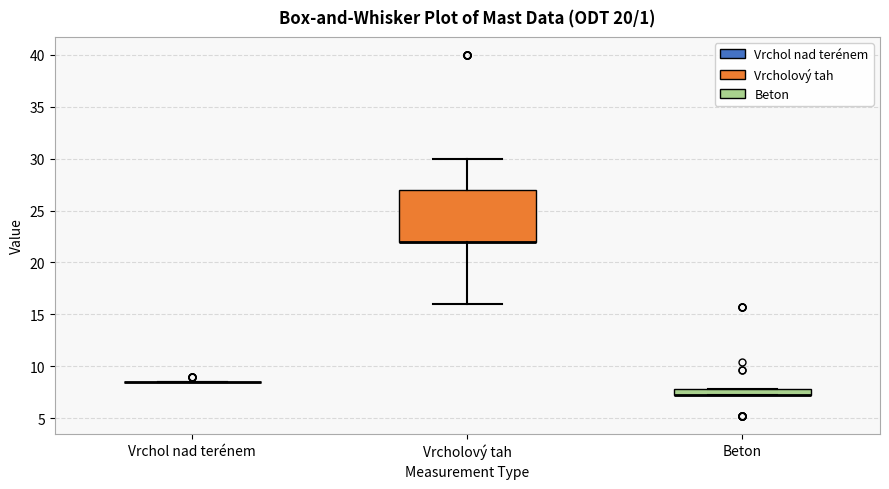

Comparing the boxes themselves (not the whiskers), which one is the tallest?

Vrcholový tah